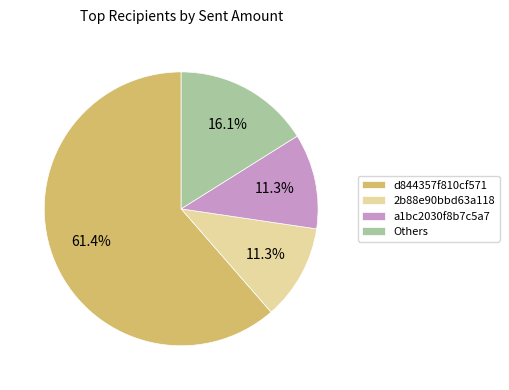

Approximately how many times larger is the value at a1bc2030f8b7c5a7 compared to Others?

0.7